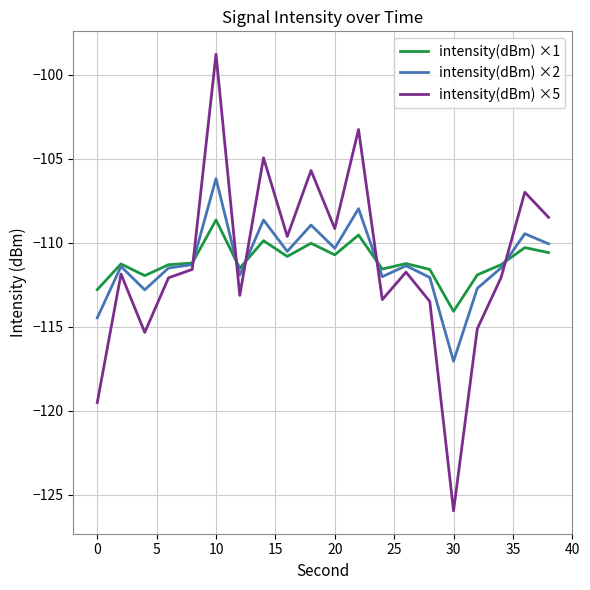

Which series has the widest spread of values?

intensity(dBm) ×5